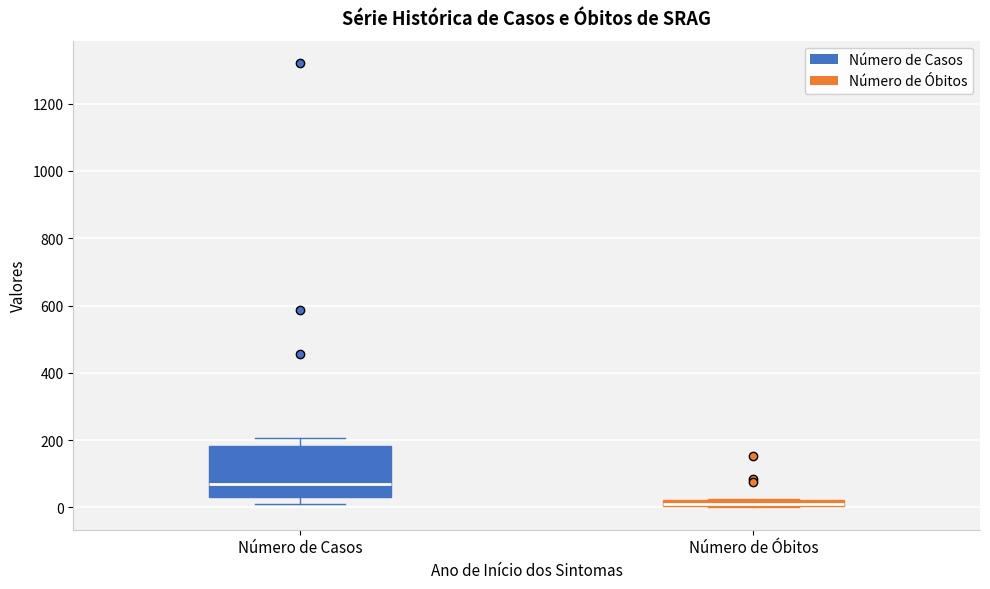

Comparing the boxes themselves (not the whiskers), which one is the tallest?

Número de Casos